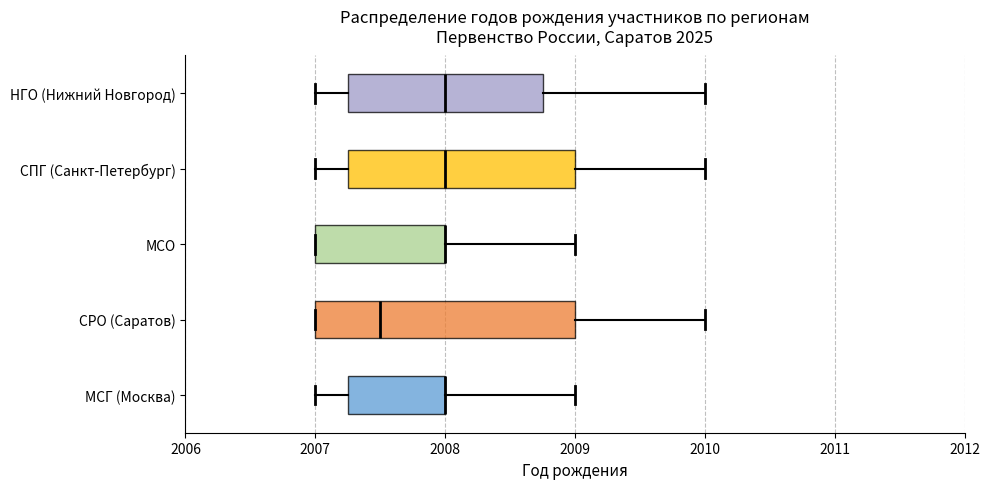

Reading bottom to top, transcribe this box plot: for each box, give where its median line is, the range the box spans, and where its two whiskers end, as read against the x-axis. The values are not printed on the chart, so give them approximately, as read against the axis.

МСГ (Москва): median 2008.0 (drawn on the box's right edge), box 2007.3 to 2008.0, whiskers 2007.0 to 2009.0
СРО (Саратов): median 2007.5, box 2007.0 to 2009.0, whiskers 2007.0 to 2010.0
МСО: median 2008.0 (drawn on the box's right edge), box 2007.0 to 2008.0, whiskers 2007.0 to 2009.0
СПГ (Санкт-Петербург): median 2008.0, box 2007.3 to 2009.0, whiskers 2007.0 to 2010.0
НГО (Нижний Новгород): median 2008.0, box 2007.3 to 2008.8, whiskers 2007.0 to 2010.0